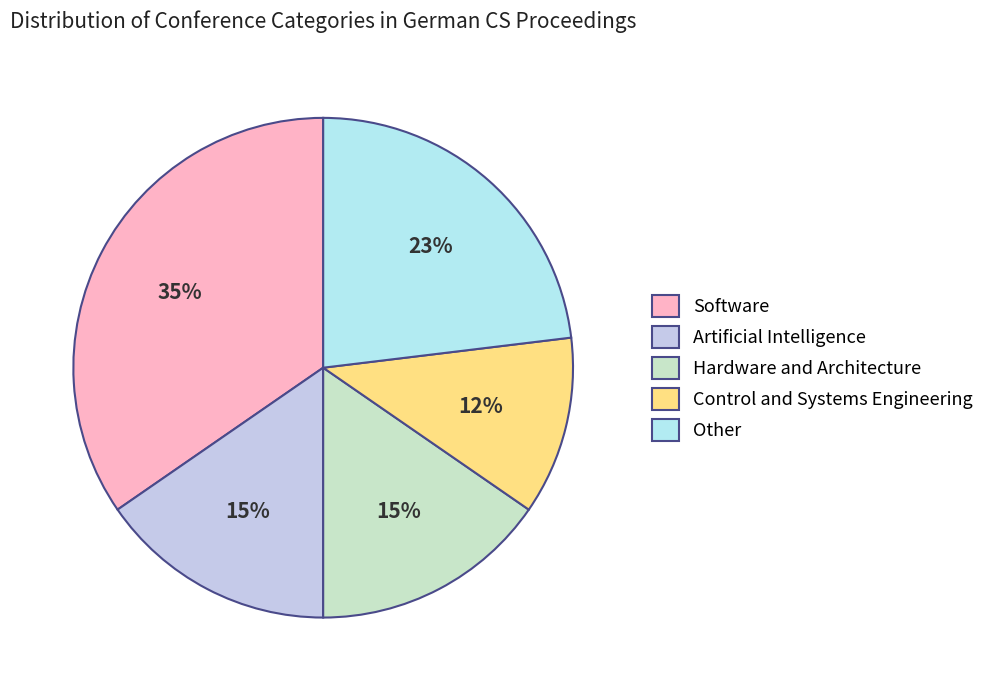

Is it true that Artificial Intelligence is 15% of the pie?

True